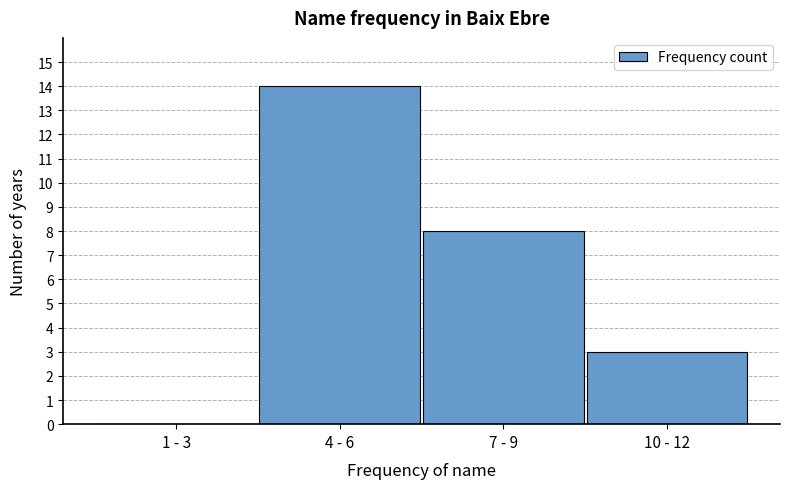

Reading right to left, transcribe all the data shown in this chart.

10 - 12=3	7 - 9=8	4 - 6=14	1 - 3=0